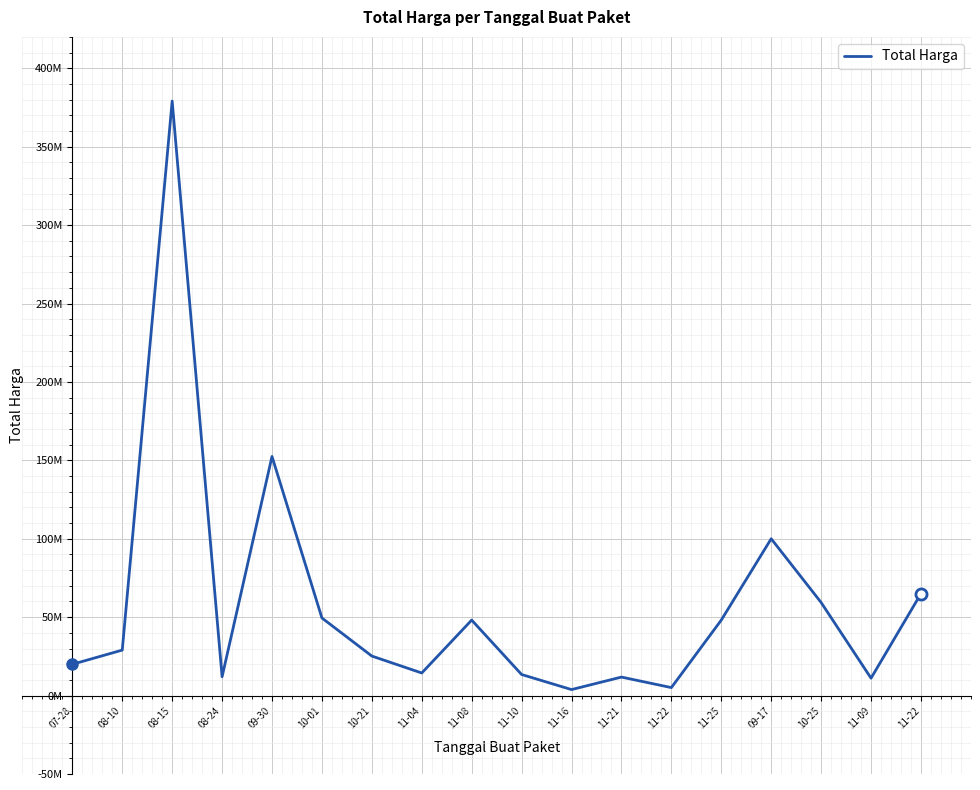

True or false: the data shows 65000000 at 11-22.

True